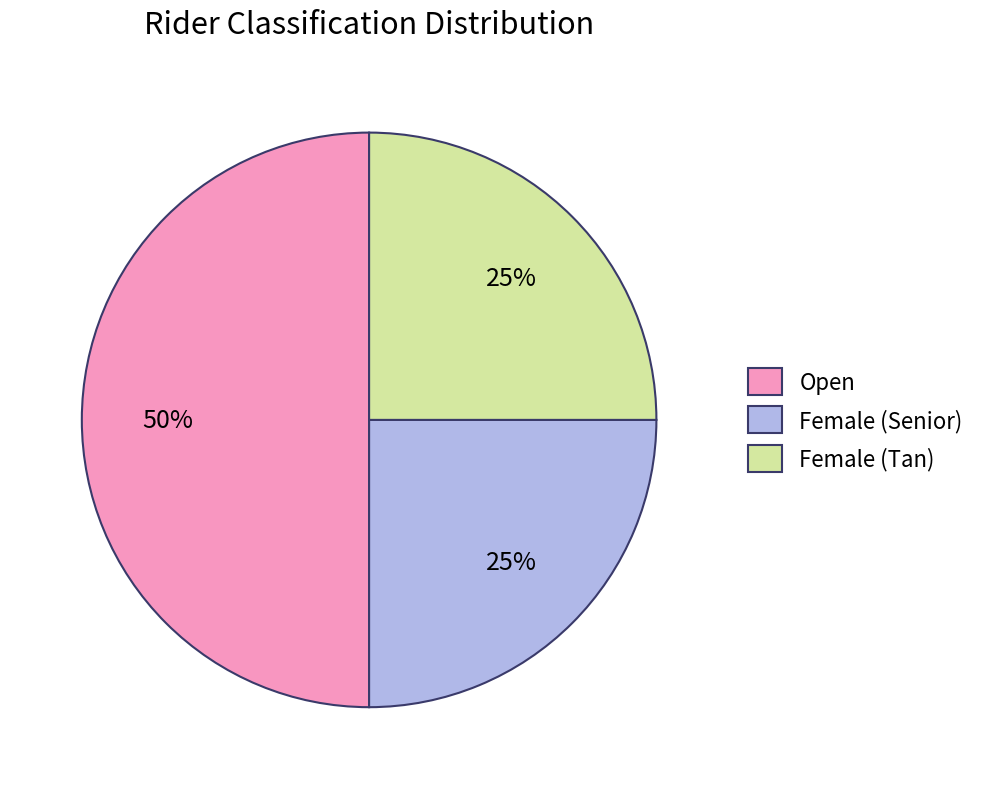

Does Female (Senior) account for over 50% of the chart?

No